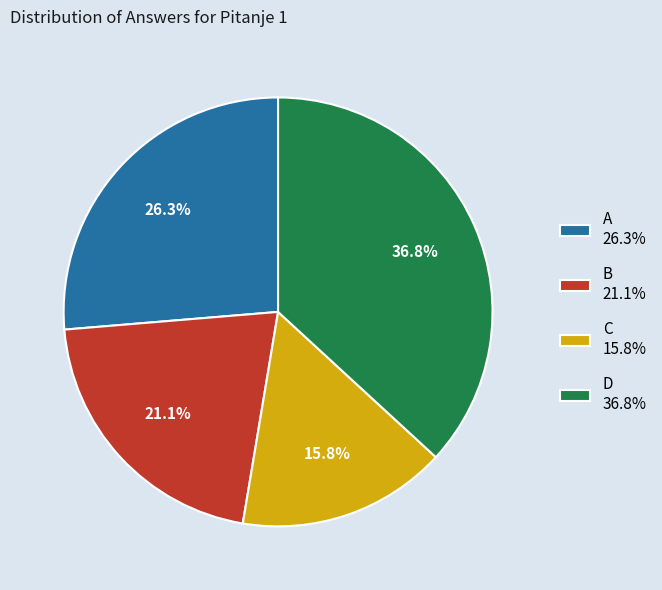

To the nearest percent, what portion does B represent?

21%